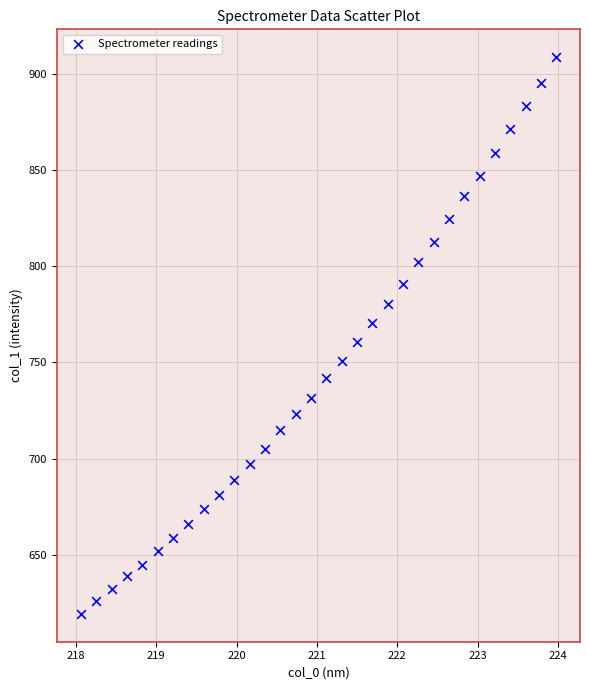

What is the range of Y values (max minus min)?

289.2